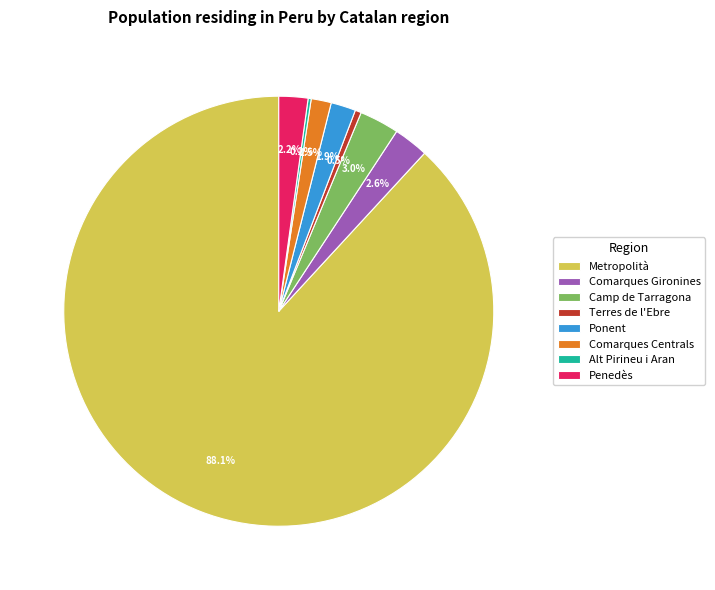

Which category accounts for the majority?

Metropolità